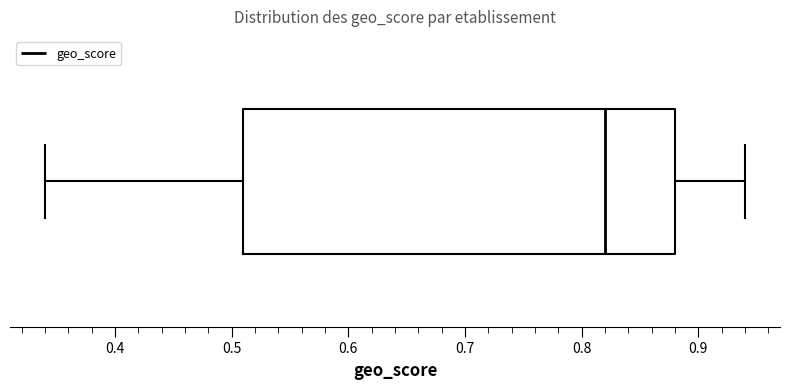

Read this box plot against the x-axis: the position of the median line, the range covered by the box, and the ends of both whiskers. The values are not printed on the chart, so give them approximately, as read against the axis.

median 0.82, box 0.51 to 0.88, whiskers 0.34 to 0.94